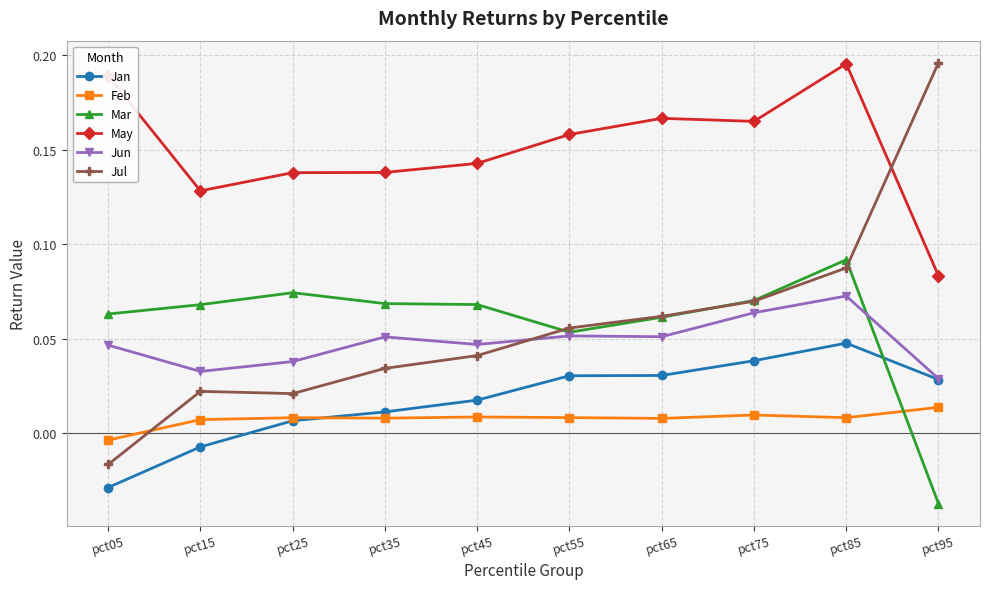

What is the total value across all series at pct95?

0.3